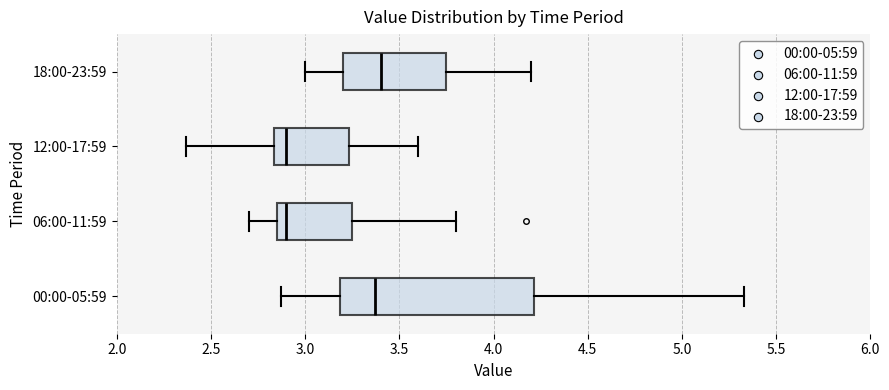

Reading bottom to top, transcribe this box plot: for each box, give where its median line is, the range the box spans, and where its two whiskers end, as read against the x-axis. The values are not printed on the chart, so give them approximately, as read against the axis.

00:00-05:59: median 3.35, box 3.20 to 4.20, whiskers 2.85 to 5.35
06:00-11:59: median 2.90, box 2.85 to 3.25, whiskers 2.70 to 3.80
12:00-17:59: median 2.90, box 2.85 to 3.25, whiskers 2.35 to 3.60
18:00-23:59: median 3.40, box 3.20 to 3.75, whiskers 3.00 to 4.20